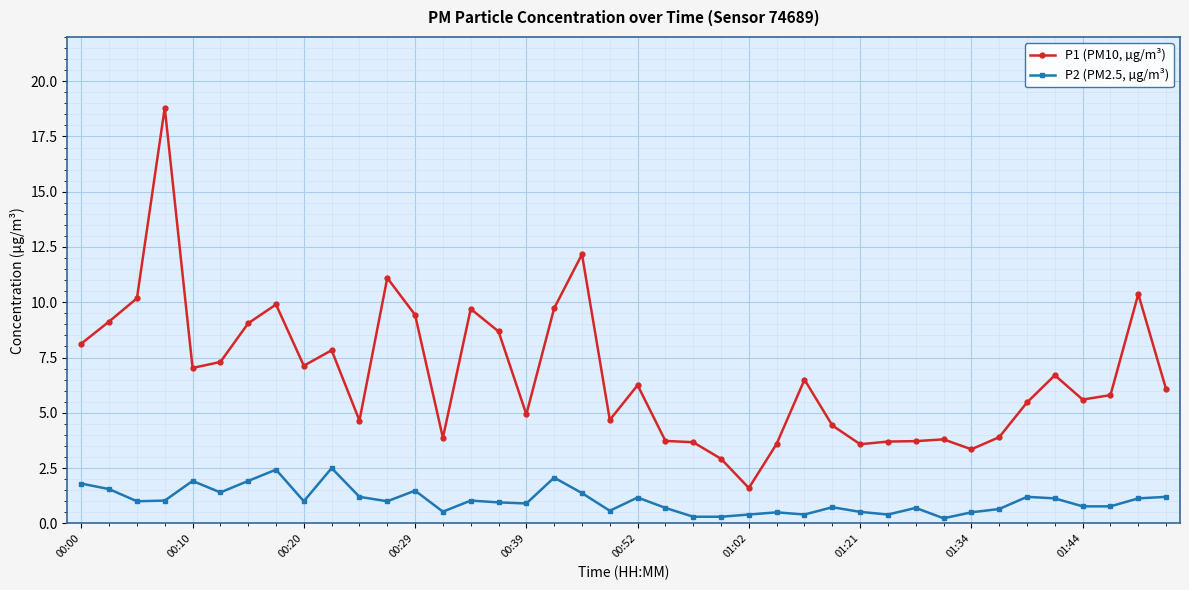

True or false: P1 (PM10, µg/m³) and P2 (PM2.5, µg/m³) cross at least once.

False